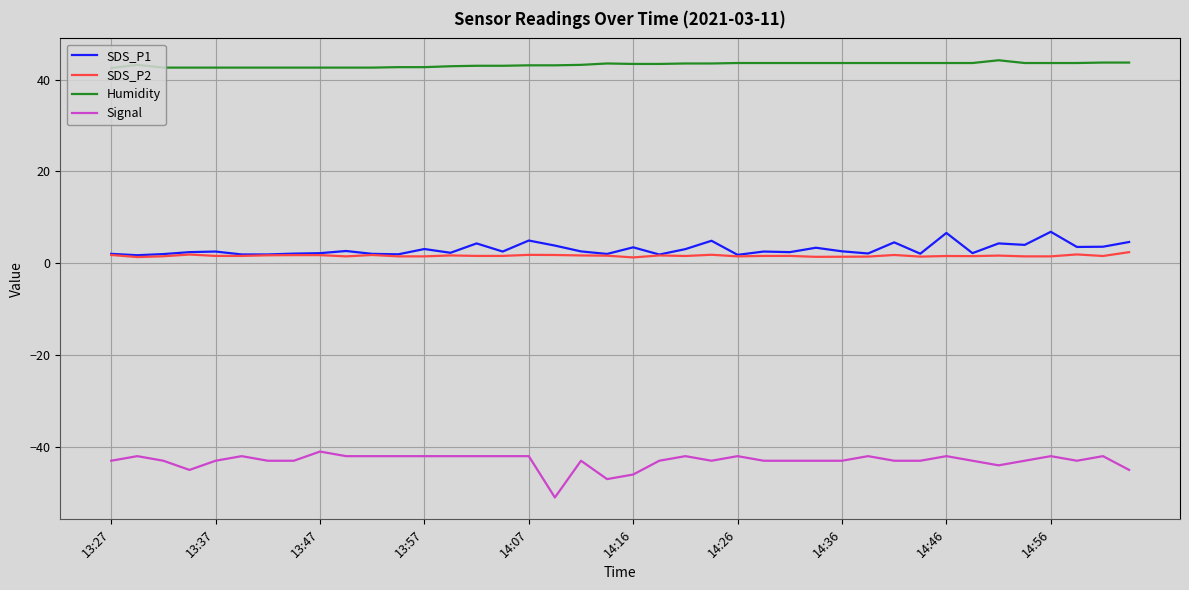

Rank the series by their maximum value, from highest to lowest.

Humidity, SDS_P1, SDS_P2, Signal